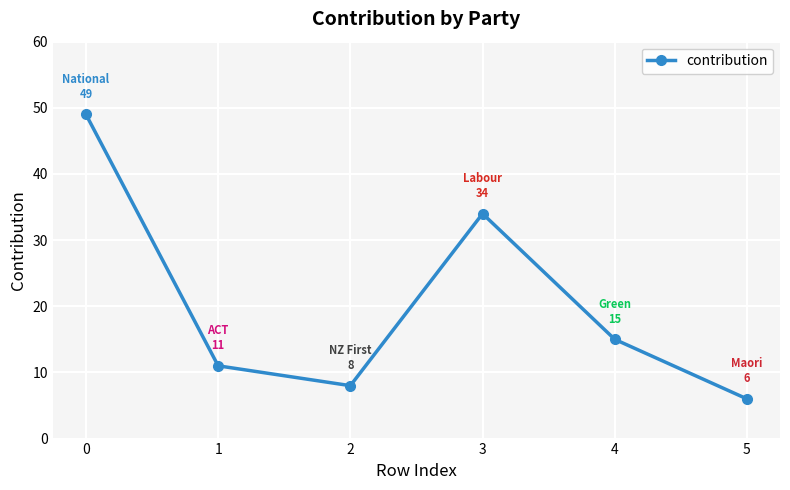

What is the sum of the values at 2 and 1?

19